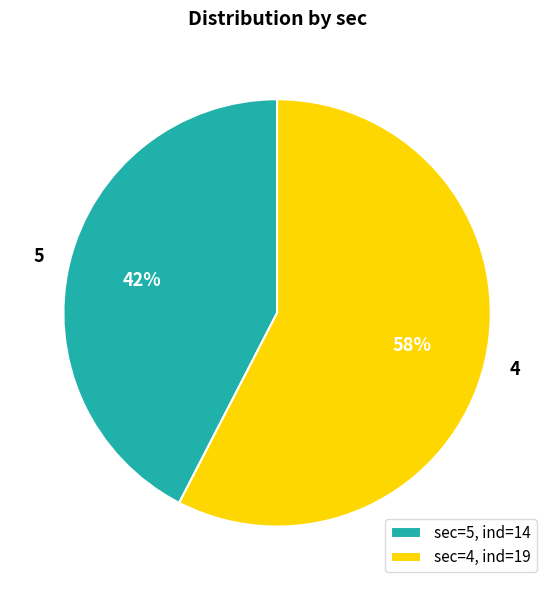

True or false: 5 accounts for 55% of the total.

False